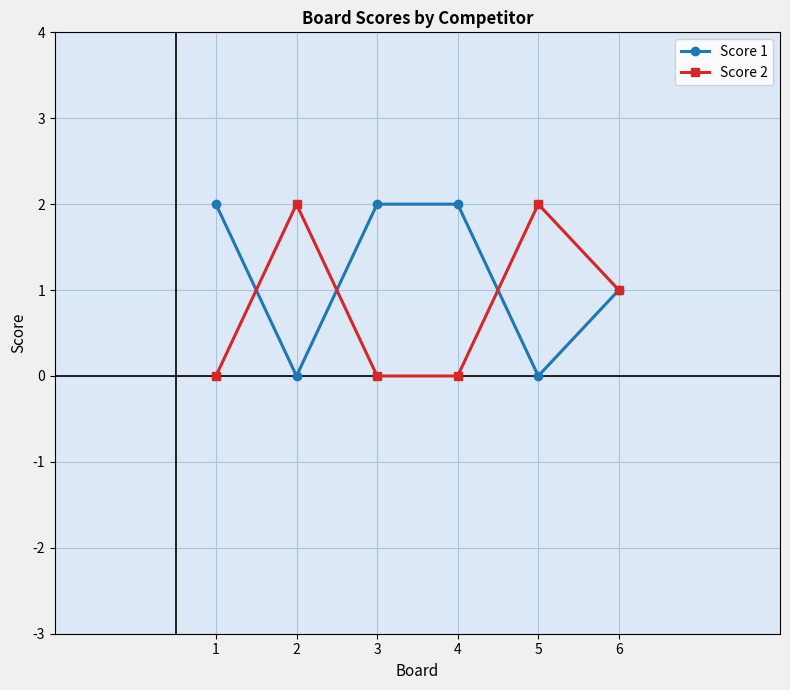

True or false: Score 2 has more than 0 points higher than both neighbors.

True